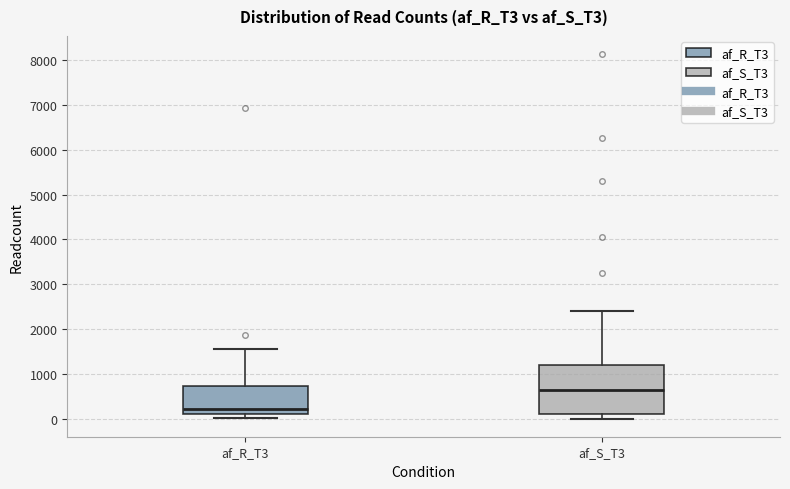

Which box has the lowest median line?

af_R_T3